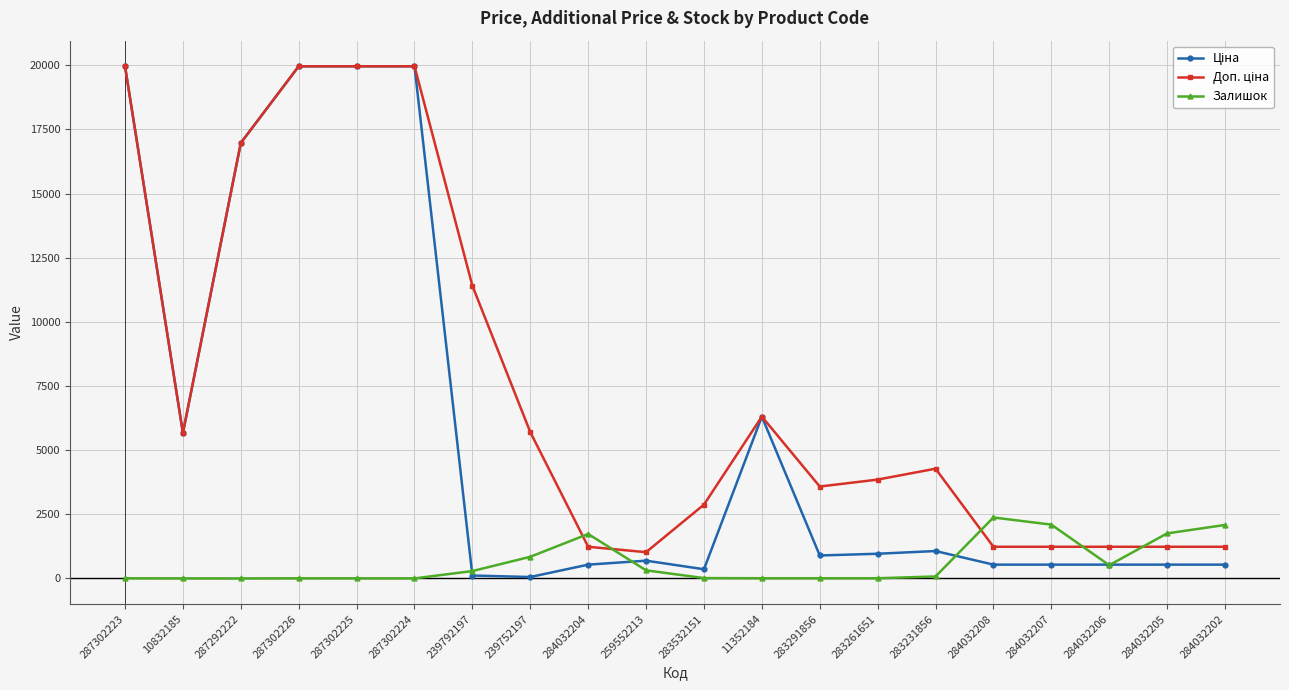

What position from the left is 287302226?

4